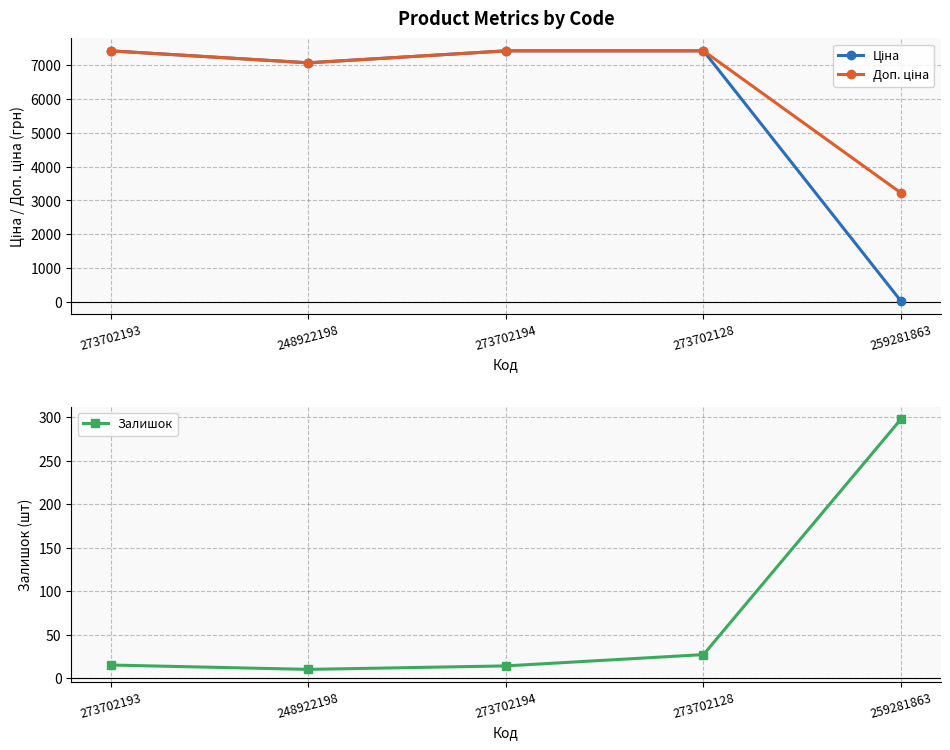

Which category has the highest value in the Ціна series?

273702193